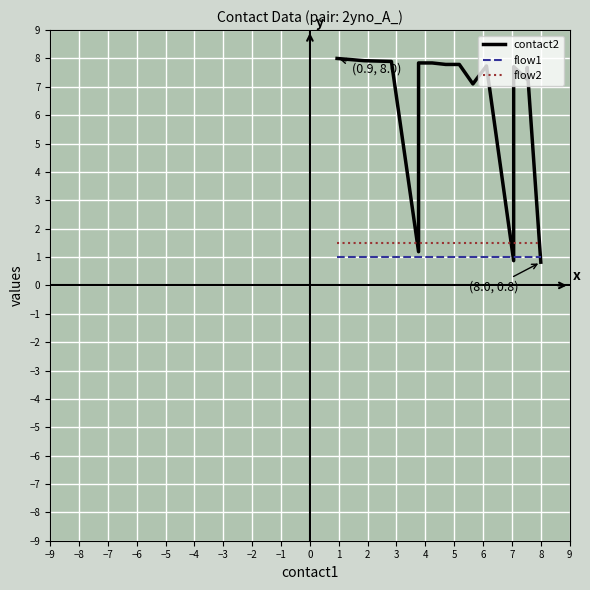

Between −5 and 0, which is larger?

−5